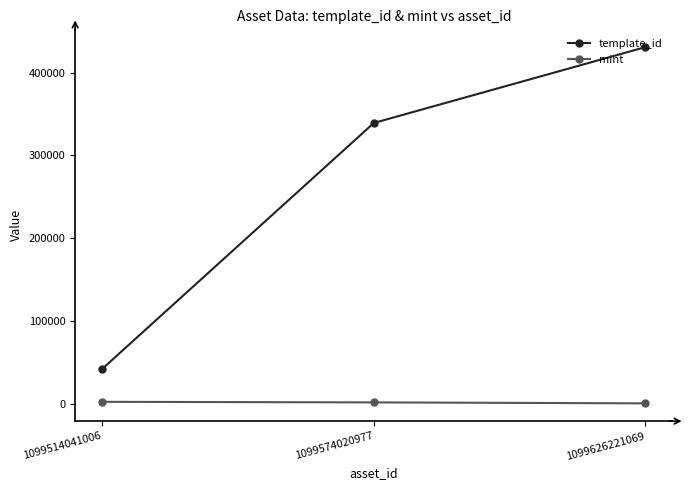

Is the value of mint at 1099626221069 greater than the value of template_id at 1099514041006?

No